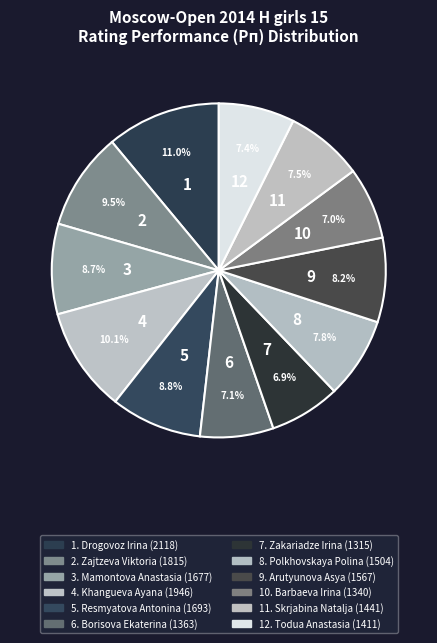

Does any single category account for the majority?

No